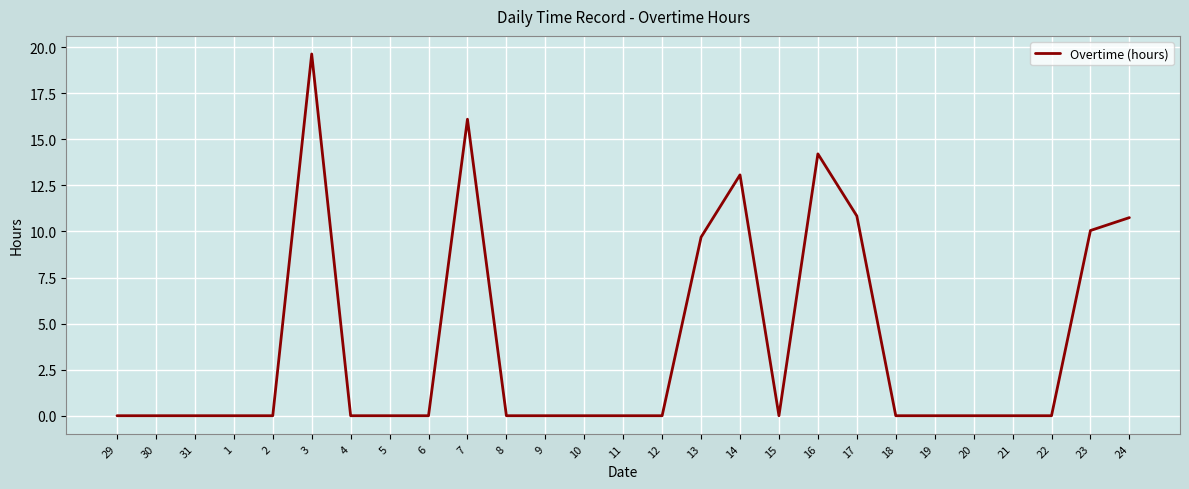

Which category has the highest value across all series?

3